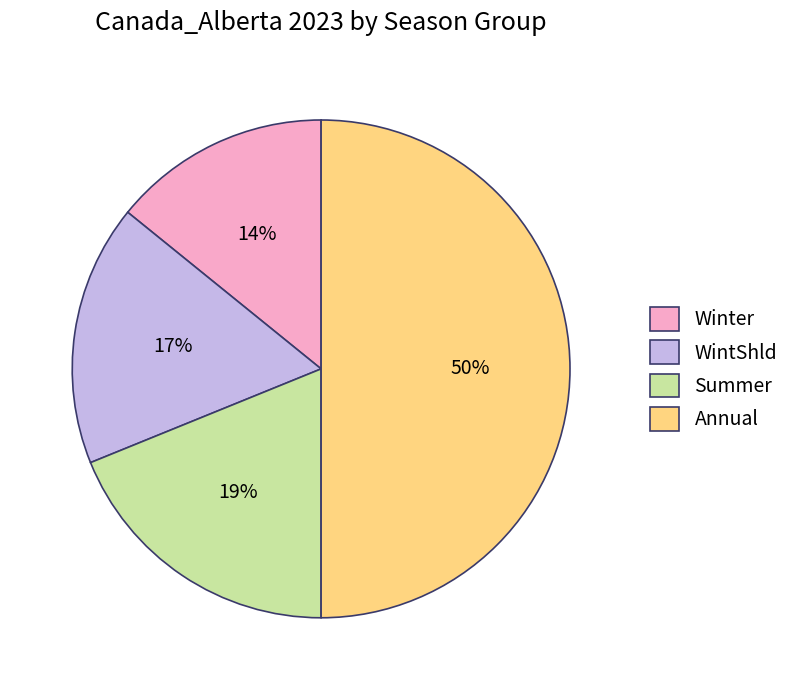

Which slice is the smallest?

Winter